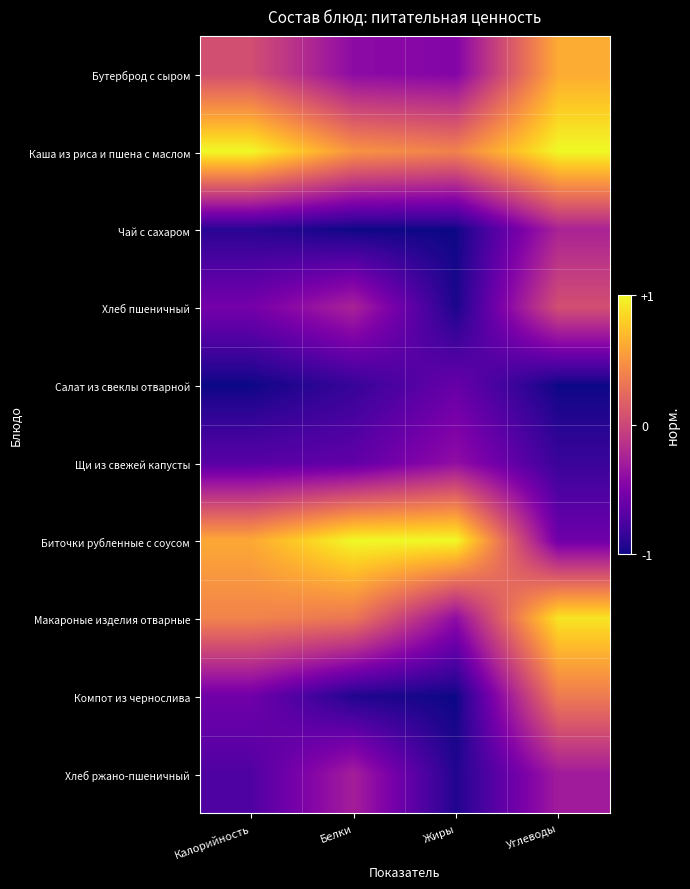

How many categories are shown in the chart?

4